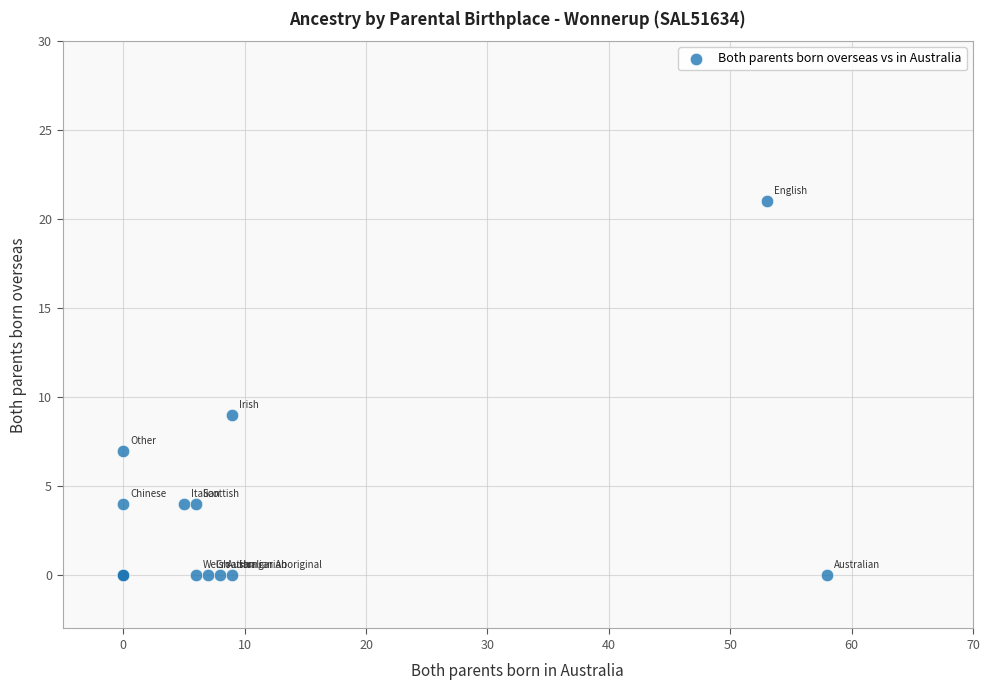

What Y value in the scatter plot is closest to 10?

9